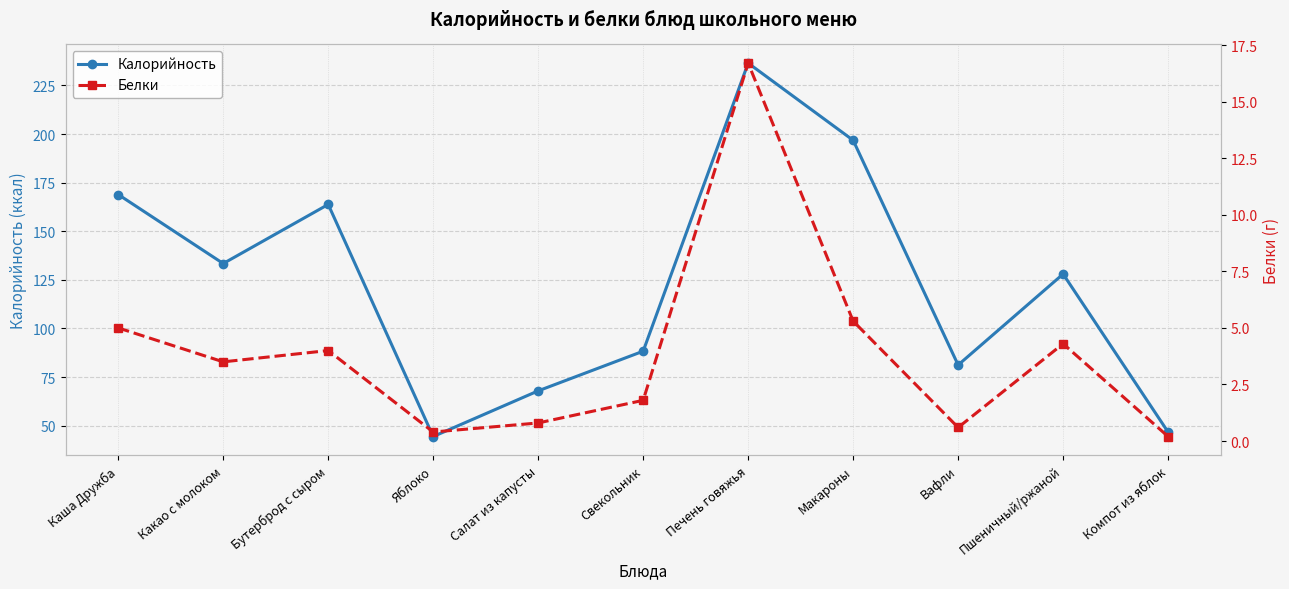

What is the sum of all Белки values?

42.6